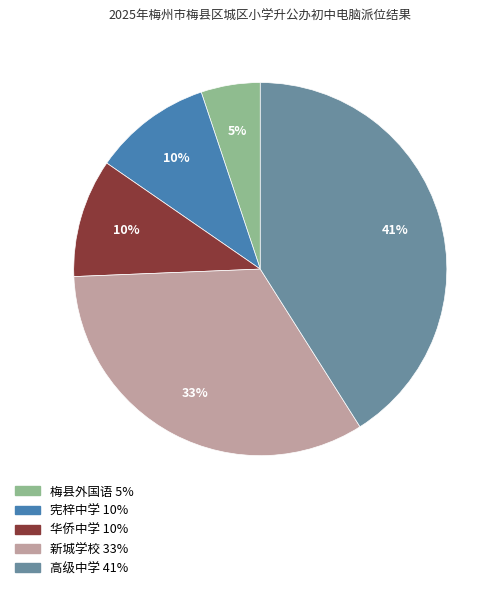

Is the sum of 高级中学 and 华侨中学 greater than half?

Yes